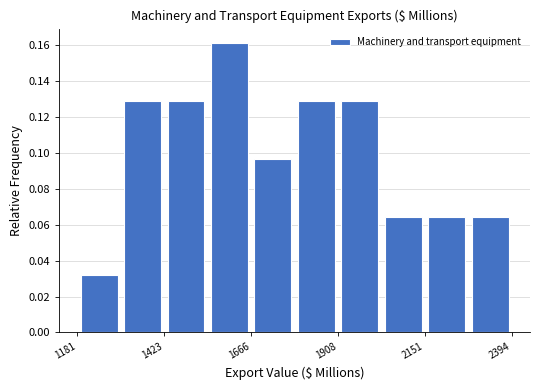

Read against the x-axis, roughly where is the centre of the tallest bar?

1600